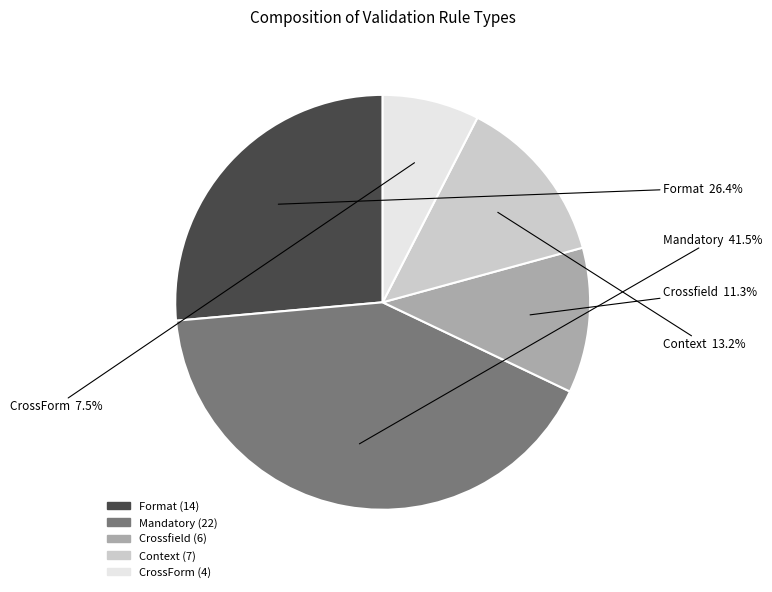

Which category has the smallest portion of the pie?

CrossForm